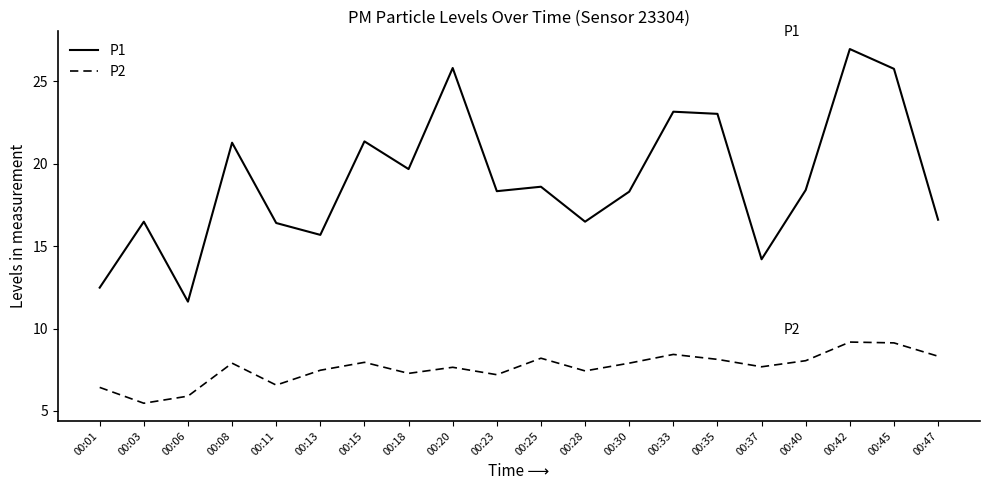

At which category does P2 reach its first local peak?

00:08